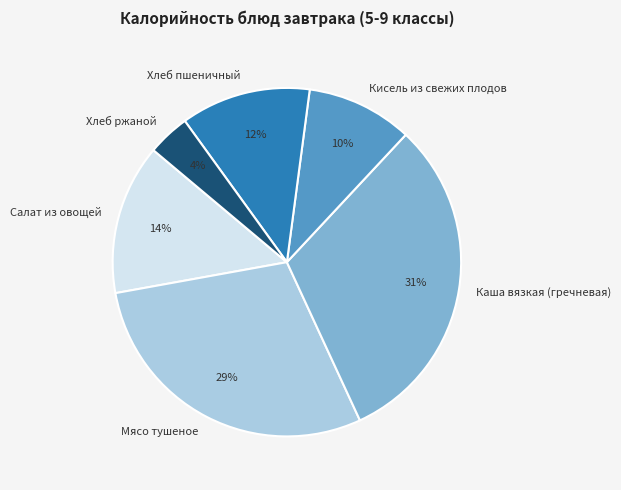

What is the ratio of the value at Каша вязкая (гречневая) to the value at Хлеб пшеничный?

2.6